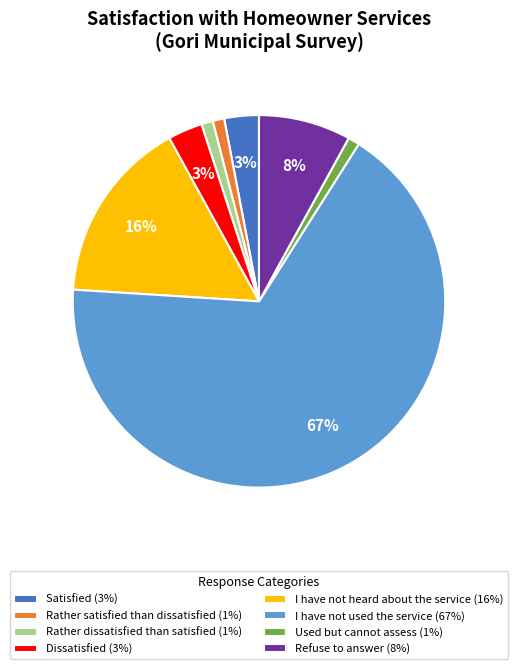

To the nearest percent, what is the average slice percentage?

12%